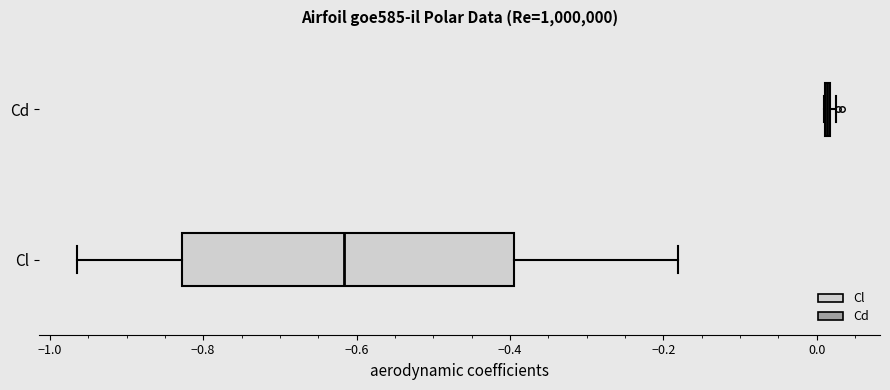

Reading bottom to top, read every box against the x-axis: the position of its median line, the range the box covers, and the ends of its whiskers. The values are not printed on the chart, so give them approximately, as read against the axis.

Cl: median -0.62, box -0.82 to -0.40, whiskers -0.96 to -0.18
Cd: box collapsed to a line at 0.02, whiskers 0.00 to 0.02